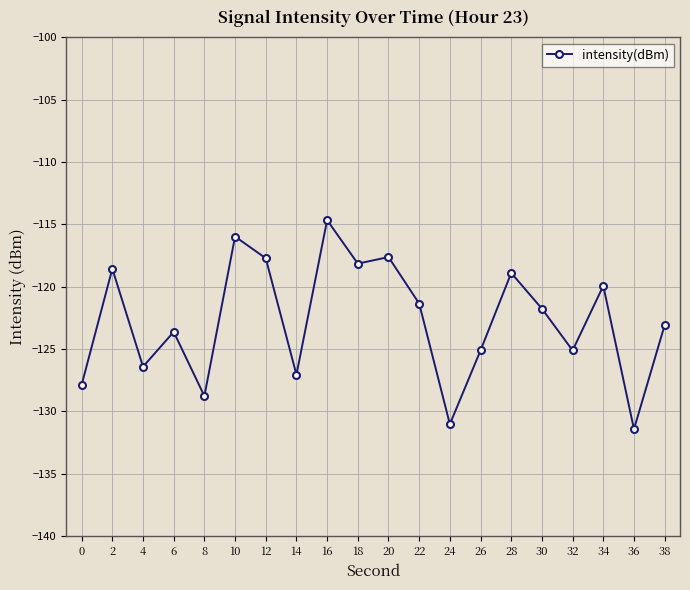

What value does the data have at 36?

-131.4